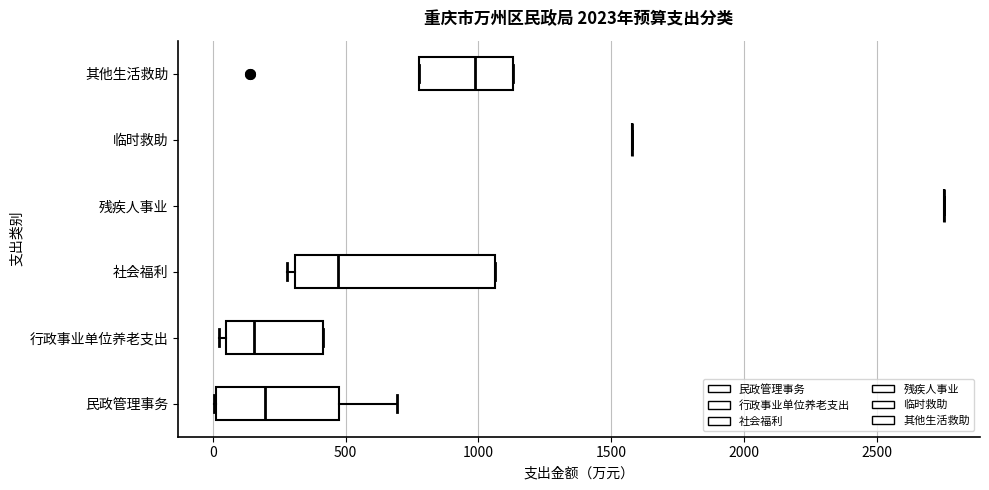

Reading bottom to top, read every box against the x-axis: the position of its median line, the range the box covers, and the ends of its whiskers. The values are not printed on the chart, so give them approximately, as read against the axis.

民政管理事务: median 200, box 0 to 500, whiskers 0 to 700
行政事业单位养老支出: median 150, box 50 to 400, whiskers 0 to 400
社会福利: median 450, box 300 to 1050, whiskers 300 (just left of the box's left edge) to 1050
残疾人事业: box collapsed to a line at 2750, whiskers 2750 to 2750
临时救助: box collapsed to a line at 1600, whiskers 1600 to 1600
其他生活救助: median 1000, box 800 to 1150, whiskers 800 to 1150